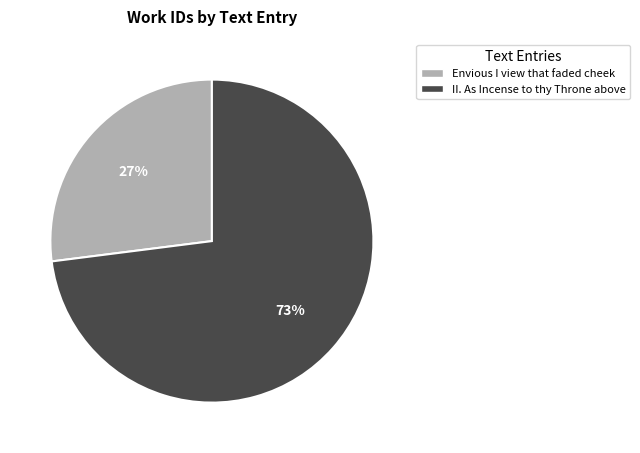

Which category has the biggest portion of the pie?

II. As Incense to thy Throne above